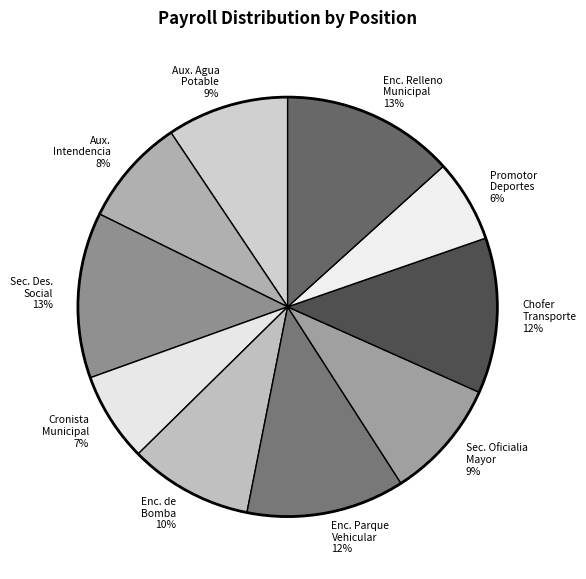

What percentage is the Enc. Parque Vehicular 12% slice, to the nearest percent?

12%